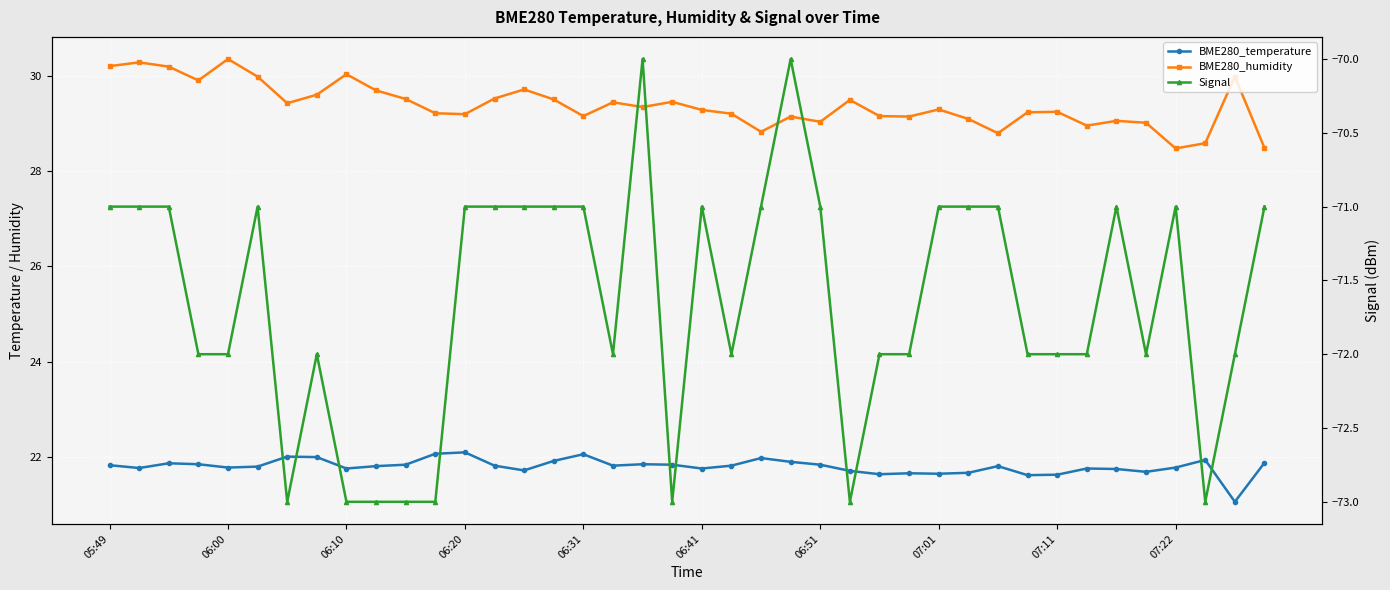

True or false: BME280_temperature has more than 1 interior local peaks.

True